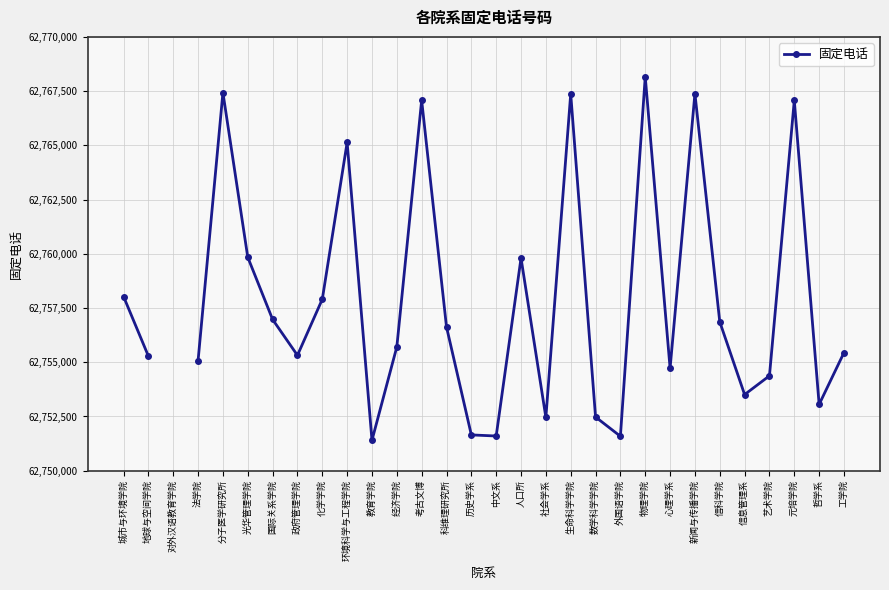

Where is the first local minimum?

政府管理学院